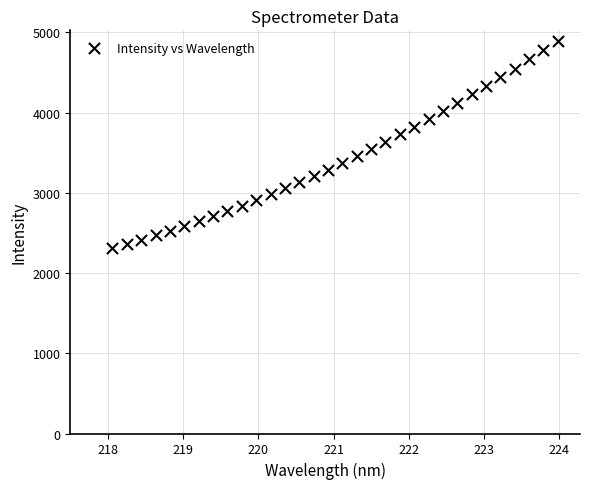

What is the range of X values (max minus min)?

5.9